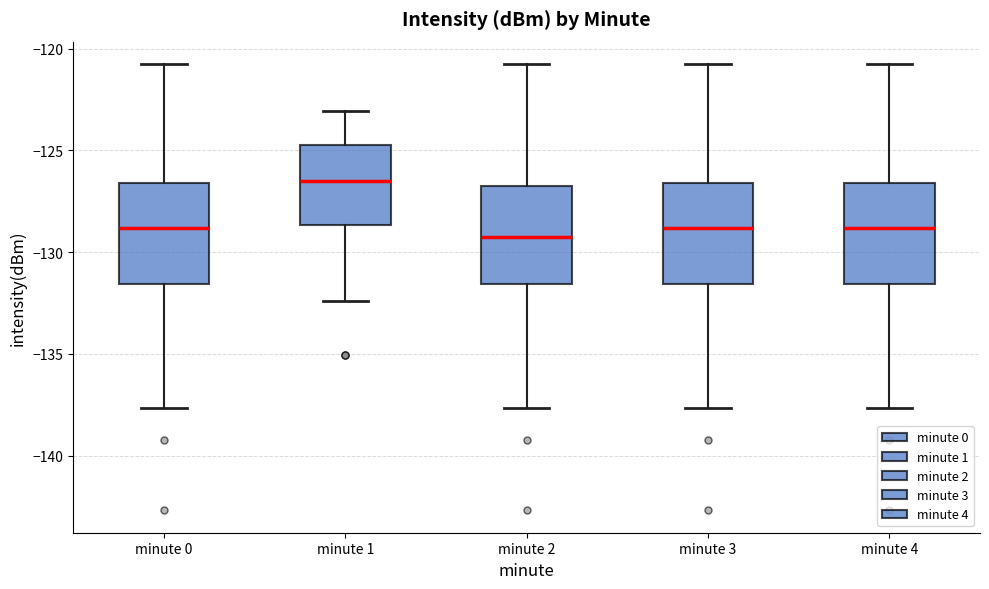

Reading left to right, read every box against the y-axis: the position of its median line, the range the box covers, and the ends of its whiskers. The values are not printed on the chart, so give them approximately, as read against the axis.

minute 0: median -129.0, box -131.5 to -126.5, whiskers -137.5 to -121.0
minute 1: median -126.5, box -128.5 to -124.5, whiskers -132.5 to -123.0
minute 2: median -129.0, box -131.5 to -127.0, whiskers -137.5 to -121.0
minute 3: median -129.0, box -131.5 to -126.5, whiskers -137.5 to -121.0
minute 4: median -129.0, box -131.5 to -126.5, whiskers -137.5 to -121.0